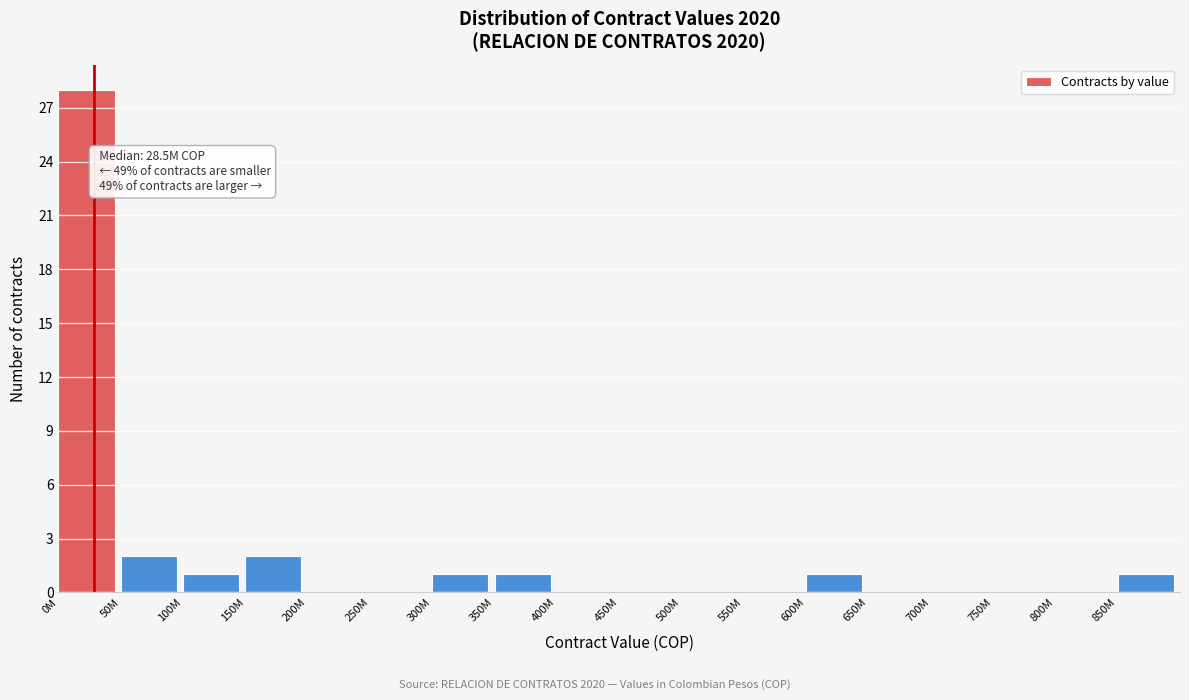

Reading left to right, list all the values displayed in this chart.

0M=28	50M=2	100M=1	150M=2	200M=0	250M=0	300M=1	350M=1	400M=0	450M=0	500M=0	550M=0	600M=1	650M=0	700M=0	750M=0	800M=0	850M=1